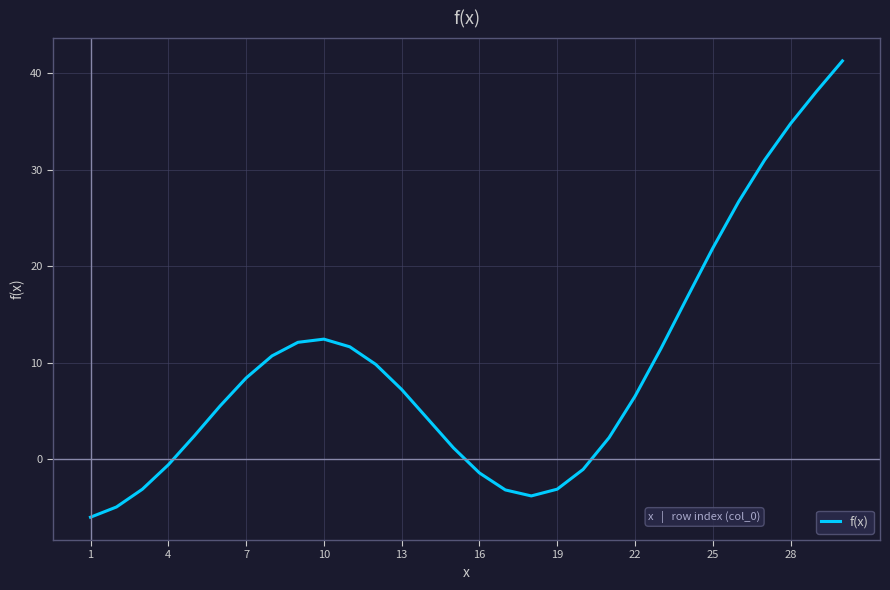

What is the difference between the maximum and minimum values?

47.3